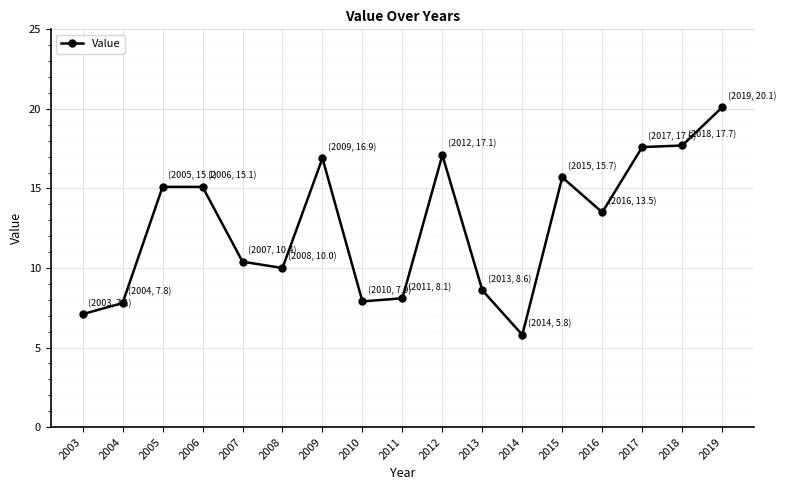

What is the value of the 8th point from the left?

7.9